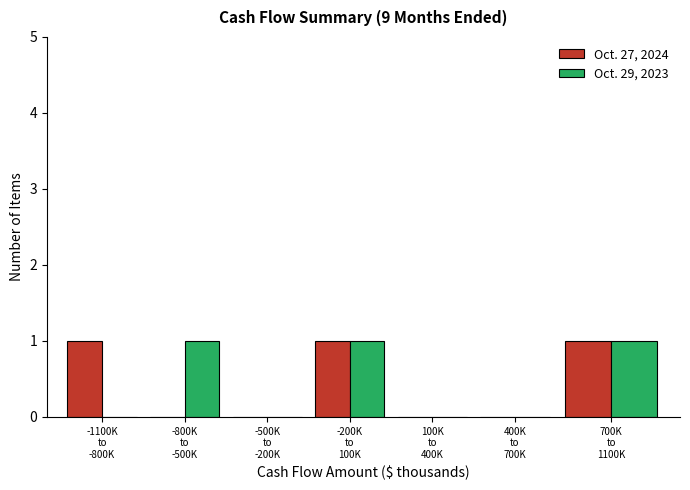

What is the sum of all Oct. 27, 2024 values?

3